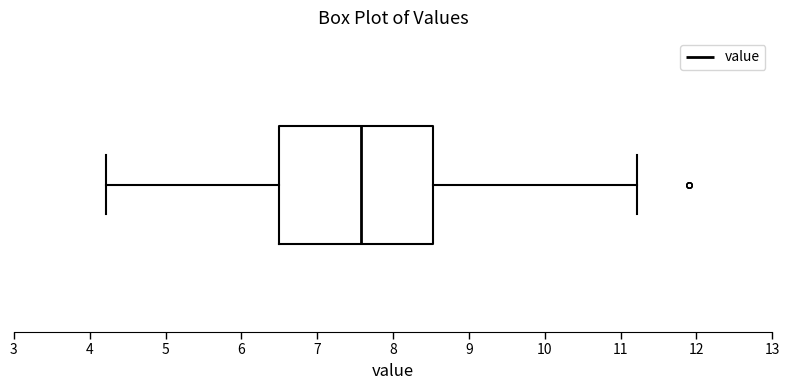

Where does the median line of the box sit on the x-axis? The values are not printed on the chart, so give them approximately, as read against the axis.

7.6